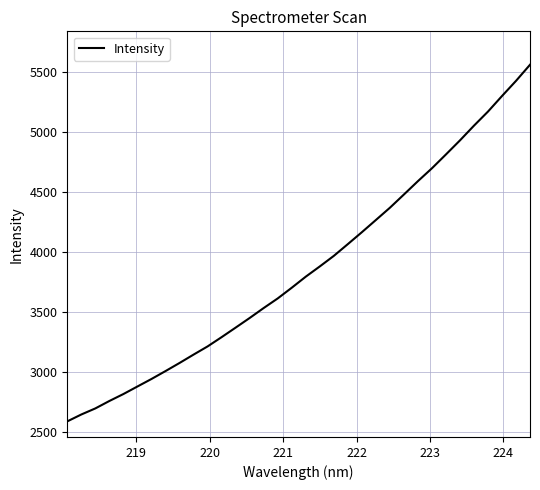

How many series are shown in this chart?

1